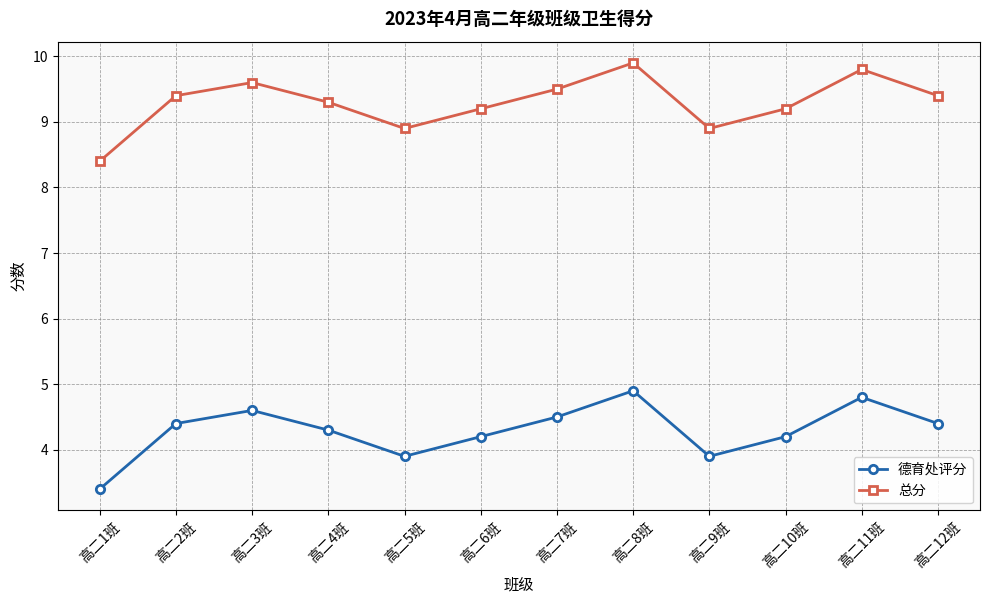

At which label does 总分 first exceed 9?

高二2班